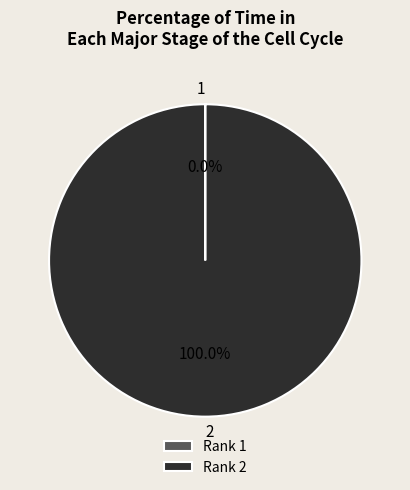

Is 2 the majority of the pie?

Yes